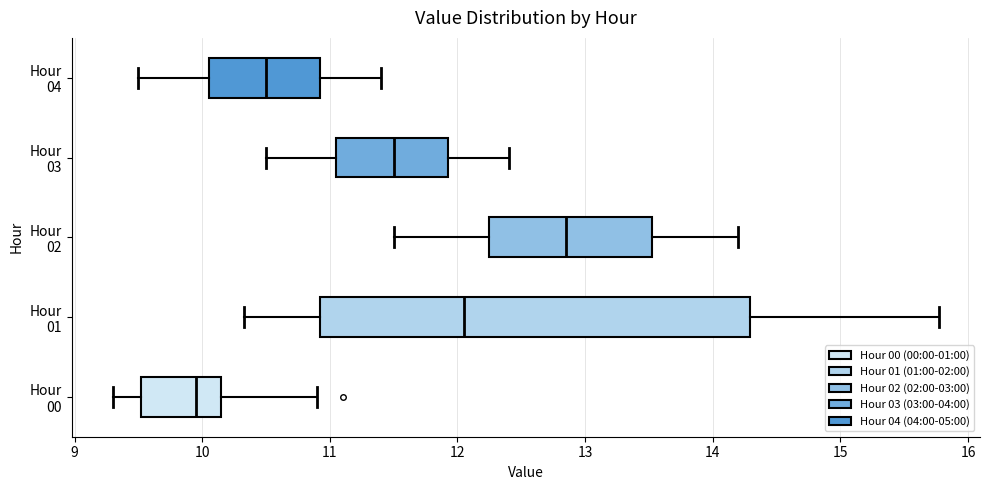

Which box's median line is the furthest to the right?

Hour 02